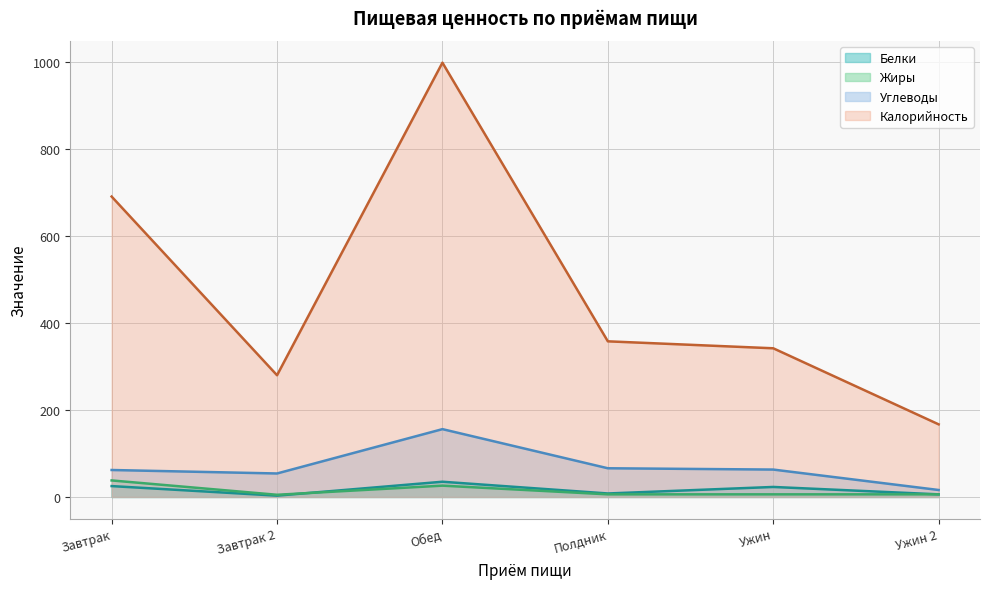

Rank the categories by Углеводы value from lowest to highest.

Ужин 2, Завтрак 2, Завтрак, Ужин, Полдник, Обед